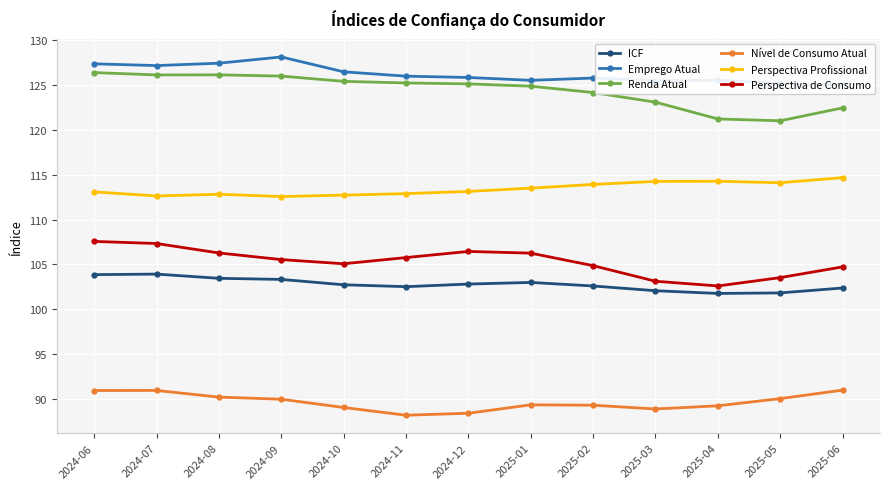

Which series has the largest range (max minus min)?

Renda Atual